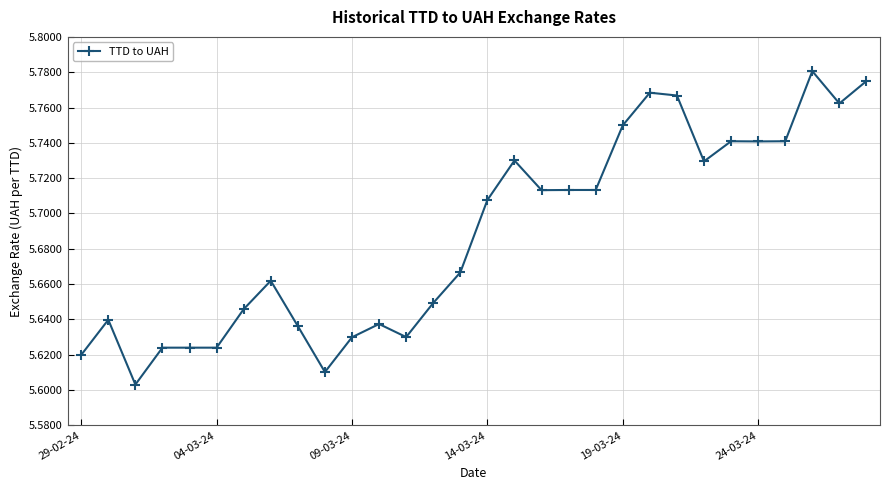

Count the values in the range 5 to 6.

30